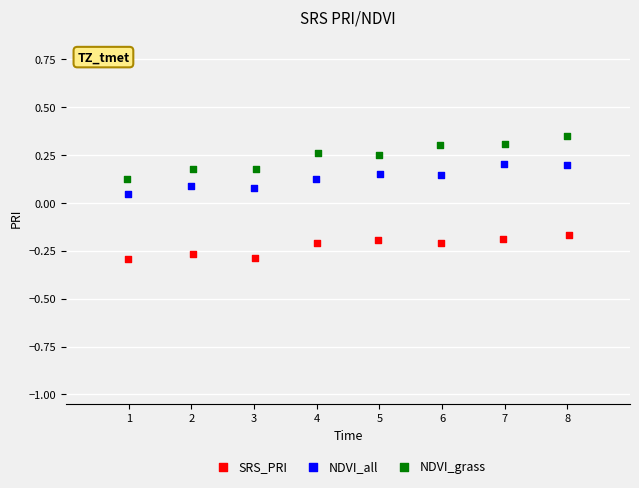

Which series has the largest Y range (max minus min)?

NDVI_grass